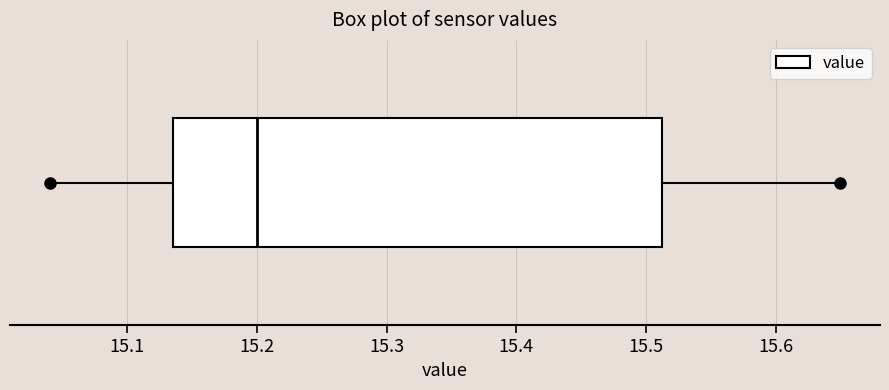

Transcribe this box plot: give where the median line is, the range the box spans, and where the two whiskers end, as read against the x-axis. The values are not printed on the chart, so give them approximately, as read against the axis.

median 15.20, box 15.14 to 15.51, whiskers 15.04 to 15.65